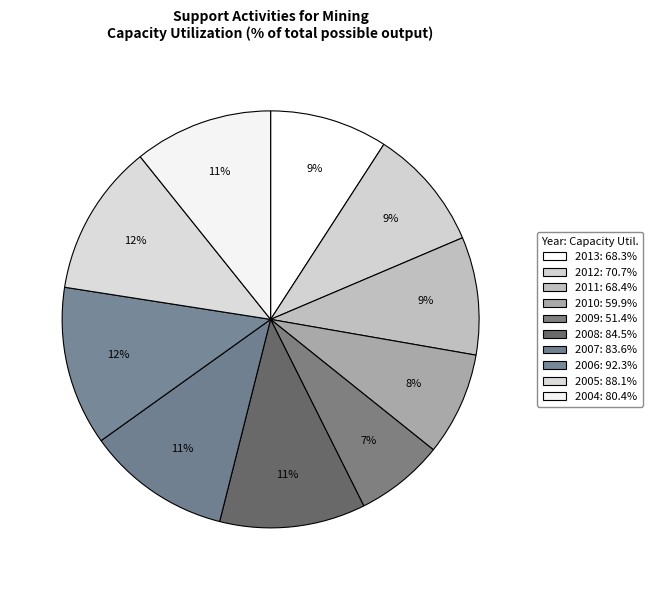

Does 2008 represent more than half of the total?

No